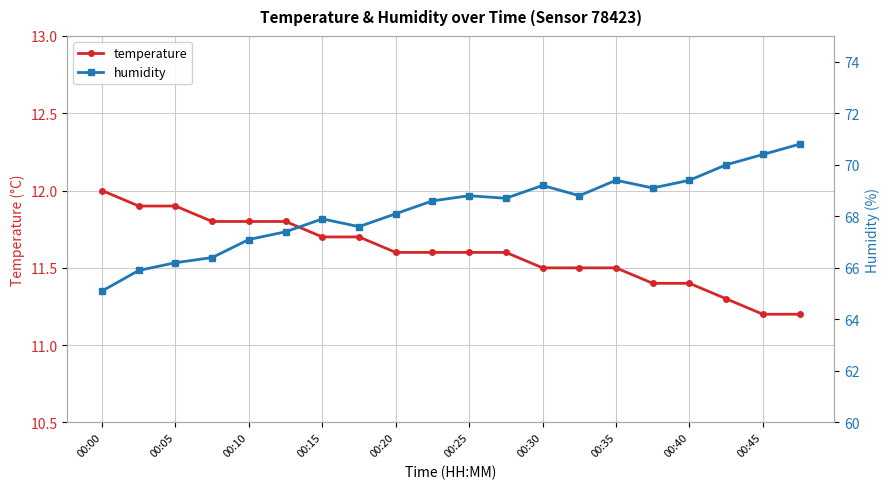

True or false: temperature has a value of 11.5 at 00:30.

True